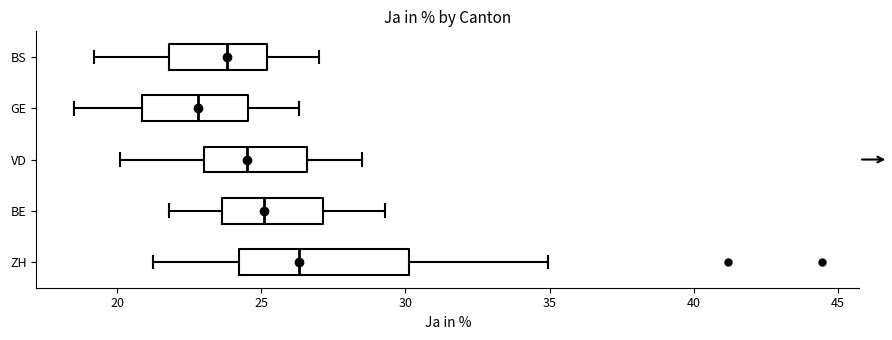

Reading bottom to top, transcribe this box plot: for each box, give where its median line is, the range the box spans, and where its two whiskers end, as read against the x-axis. The values are not printed on the chart, so give them approximately, as read against the axis.

ZH: median 26.5, box 24.0 to 30.0, whiskers 21.0 to 35.0
BE: median 25.0, box 23.5 to 27.0, whiskers 22.0 to 29.5
VD: median 24.5, box 23.0 to 26.5, whiskers 20.0 to 28.5
GE: median 23.0, box 21.0 to 24.5, whiskers 18.5 to 26.5
BS: median 24.0, box 22.0 to 25.0, whiskers 19.0 to 27.0